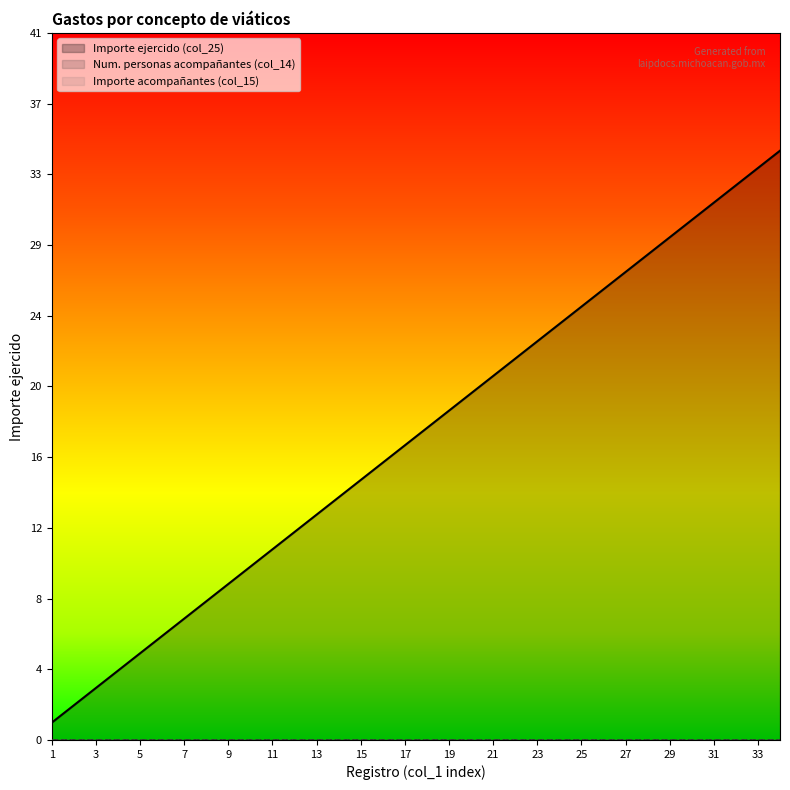

What are all the series names shown in the legend?

Importe ejercido (col_25), Num. personas acompañantes (col_14), Importe acompañantes (col_15)